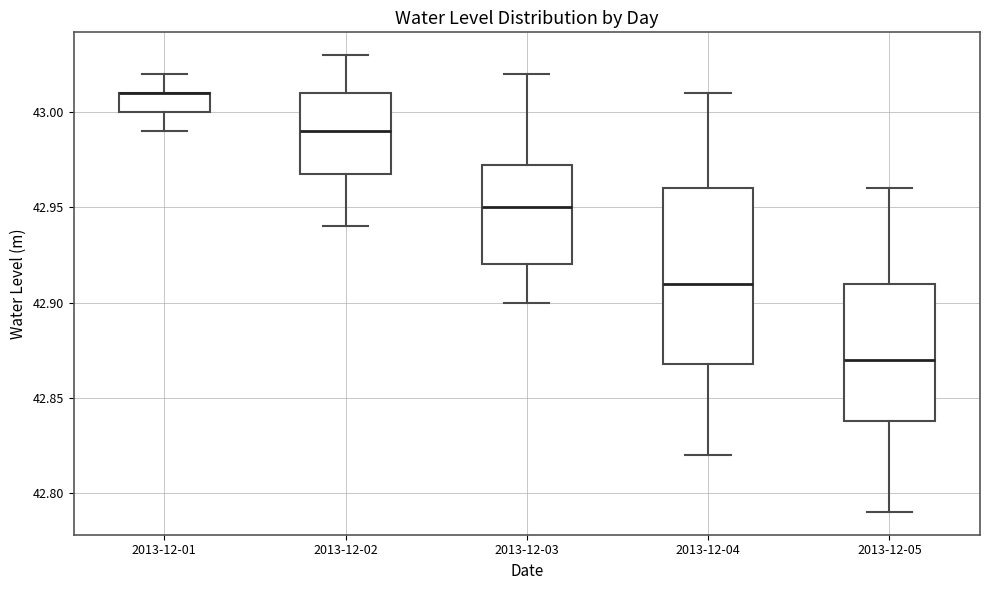

Reading left to right, transcribe this box plot: for each box, give where its median line is, the range the box spans, and where its two whiskers end, as read against the y-axis. The values are not printed on the chart, so give them approximately, as read against the axis.

2013-12-01: median 43.010 (drawn on the box's upper edge), box 43.000 to 43.010, whiskers 42.990 to 43.020
2013-12-02: median 42.990, box 42.970 to 43.010, whiskers 42.940 to 43.030
2013-12-03: median 42.950, box 42.920 to 42.975, whiskers 42.900 to 43.020
2013-12-04: median 42.910, box 42.870 to 42.960, whiskers 42.820 to 43.010
2013-12-05: median 42.870, box 42.840 to 42.910, whiskers 42.790 to 42.960